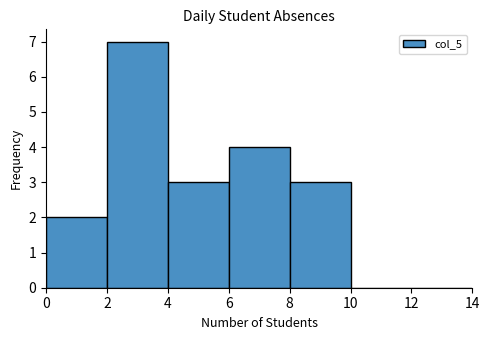

How tall is the bar that spans 8 to 10 on the x-axis? The values are not printed on the chart, so give them approximately, as read against the axis.

3